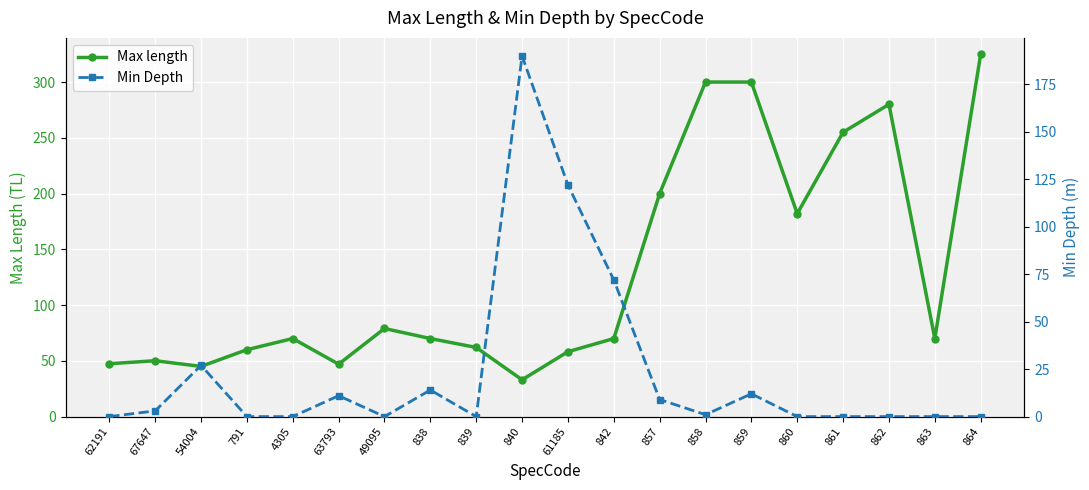

What is the minimum value for Max length?

33.0